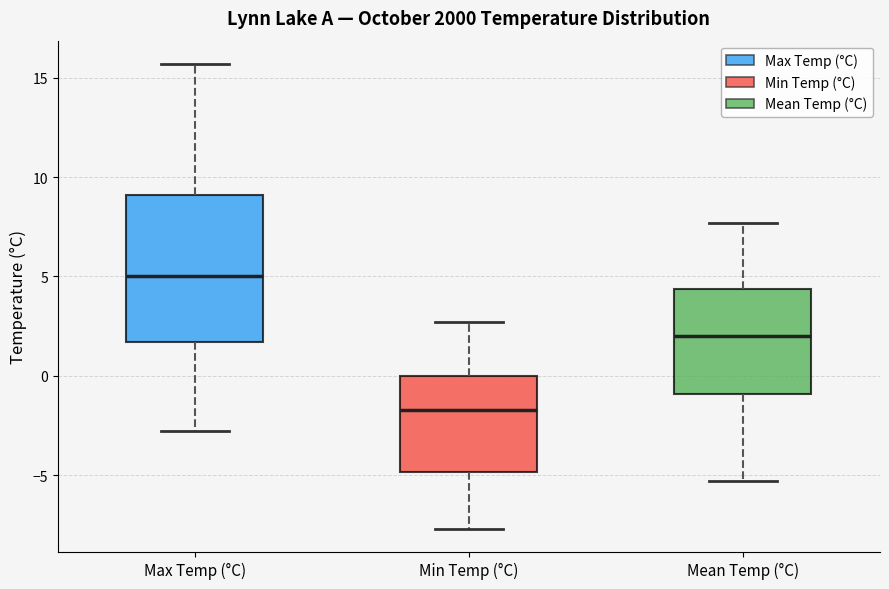

Reading left to right, transcribe this box plot: for each box, give where its median line is, the range the box spans, and where its two whiskers end, as read against the y-axis. The values are not printed on the chart, so give them approximately, as read against the axis.

Max Temp (°C): median 5.0, box 1.5 to 9.0, whiskers -3.0 to 15.5
Min Temp (°C): median -1.5, box -5.0 to 0.0, whiskers -7.5 to 2.5
Mean Temp (°C): median 2.0, box -1.0 to 4.5, whiskers -5.5 to 7.5